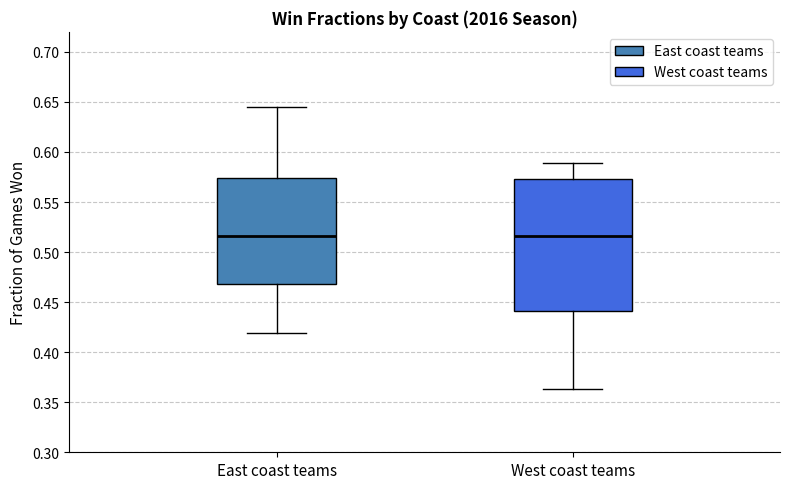

Where is the upper edge of the box for East coast teams on the y-axis? The values are not printed on the chart, so give them approximately, as read against the axis.

0.575